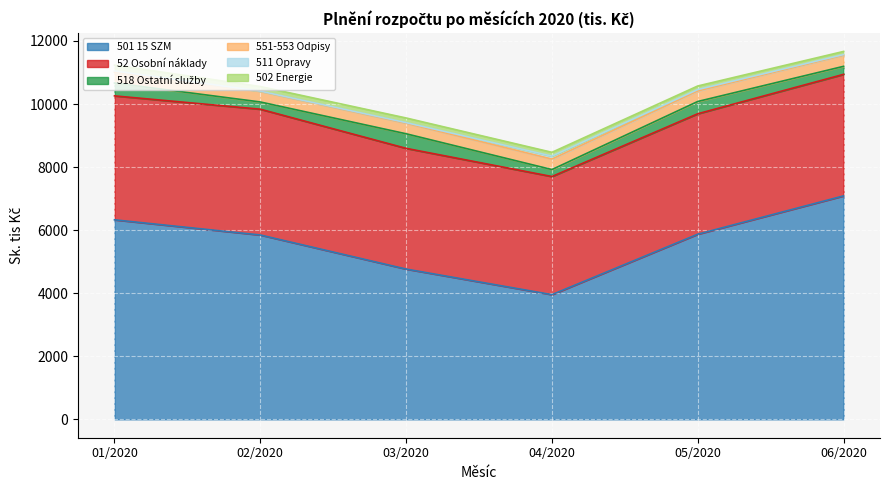

At which label does 502 Energie reach its minimum?

06/2020